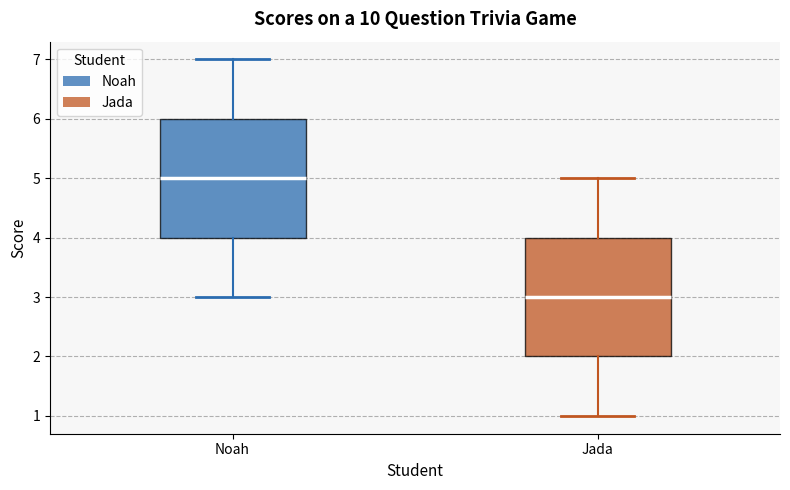

Reading left to right, read every box against the y-axis: the position of its median line, the range the box covers, and the ends of its whiskers. The values are not printed on the chart, so give them approximately, as read against the axis.

Noah: median 5, box 4 to 6, whiskers 3 to 7
Jada: median 3, box 2 to 4, whiskers 1 to 5